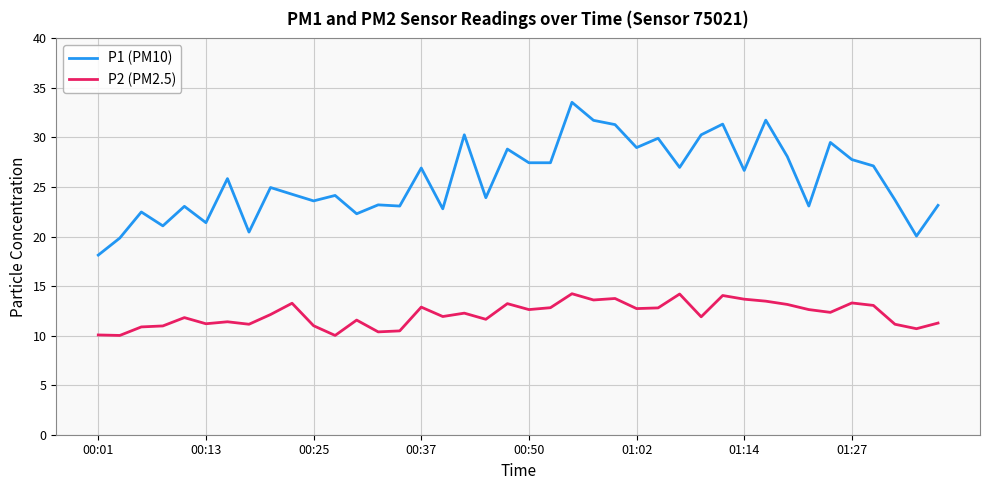

Which series has the largest total across all categories?

P1 (PM10)